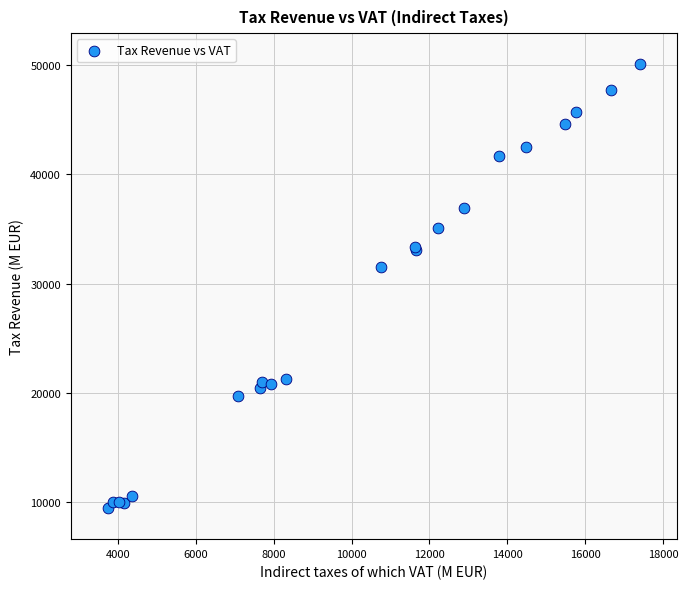

What Y value in the scatter plot is closest to 29770?

31516.8